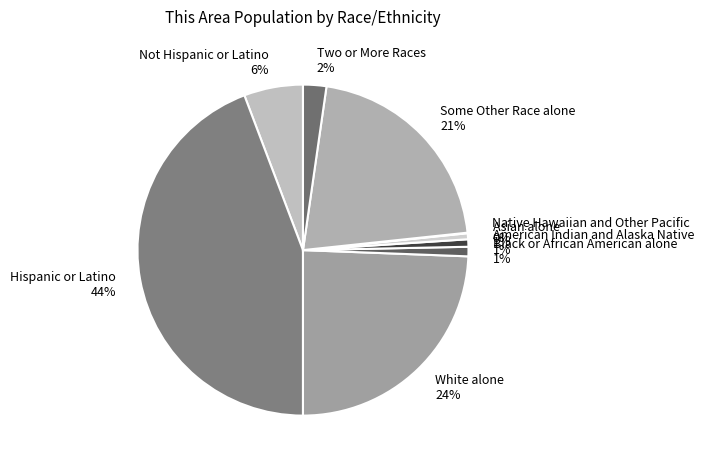

Is there any slice that represents more than half of the pie?

No